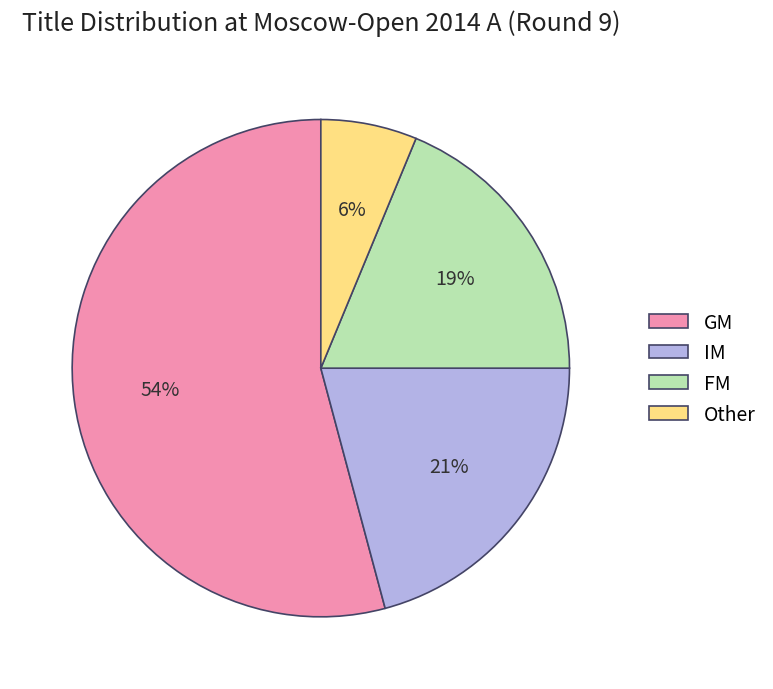

True or false: IM accounts for 7% of the total.

False